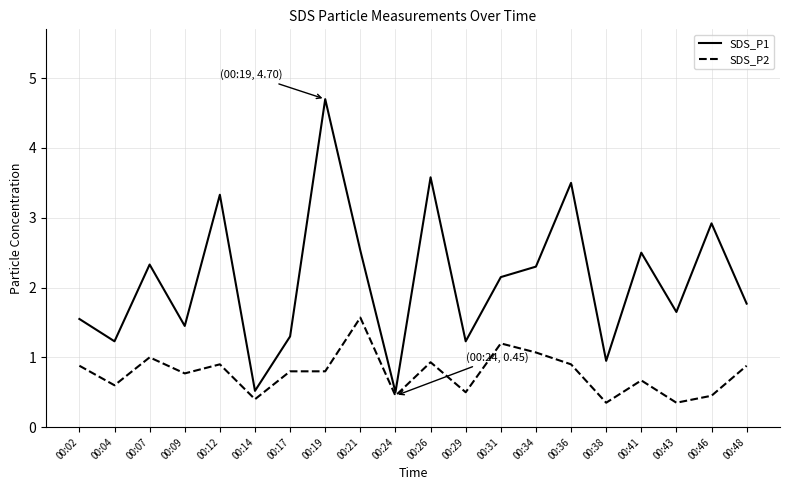

True or false: SDS_P2 and SDS_P1 intersect in this chart.

False